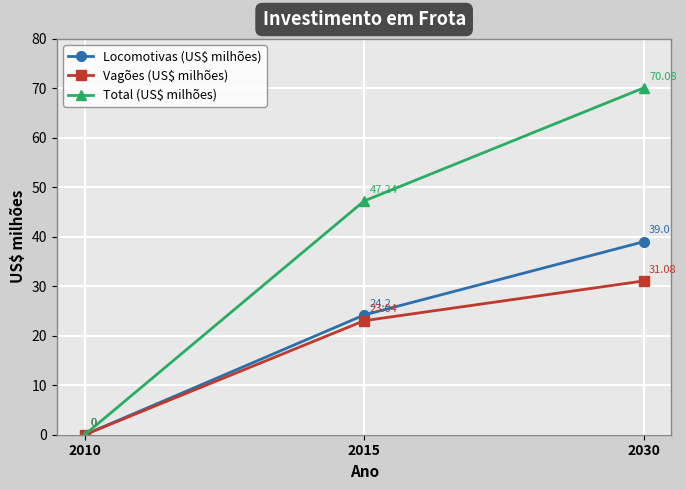

How many values in Vagões (US$ milhões) are above zero?

2